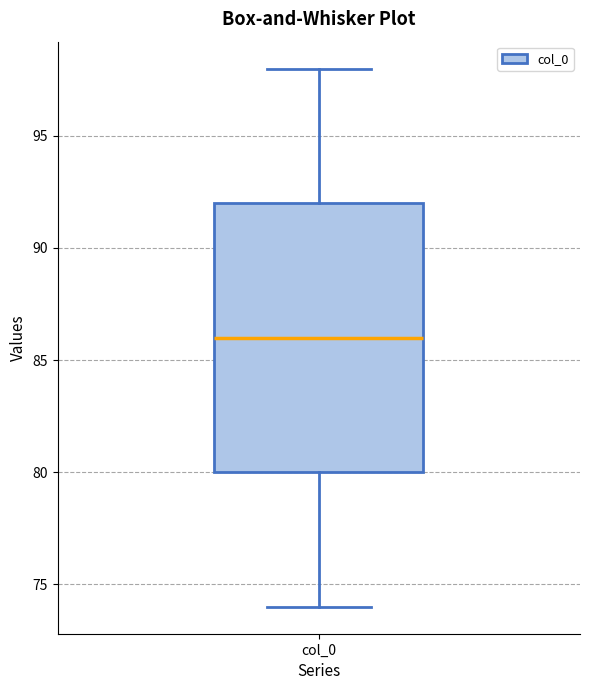

Transcribe this box plot: give where the median line is, the range the box spans, and where the two whiskers end, as read against the y-axis. The values are not printed on the chart, so give them approximately, as read against the axis.

median 86, box 80 to 92, whiskers 74 to 98